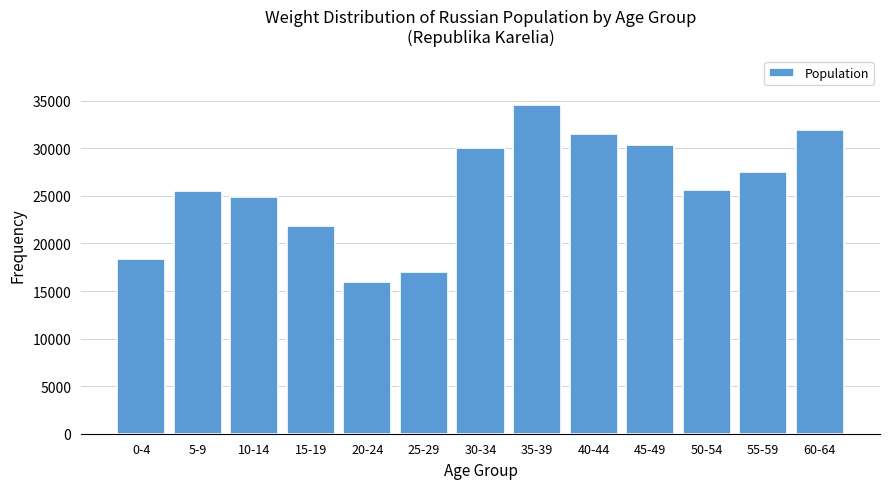

What is the ratio of the value at 5-9 to the value at 55-59?

0.9